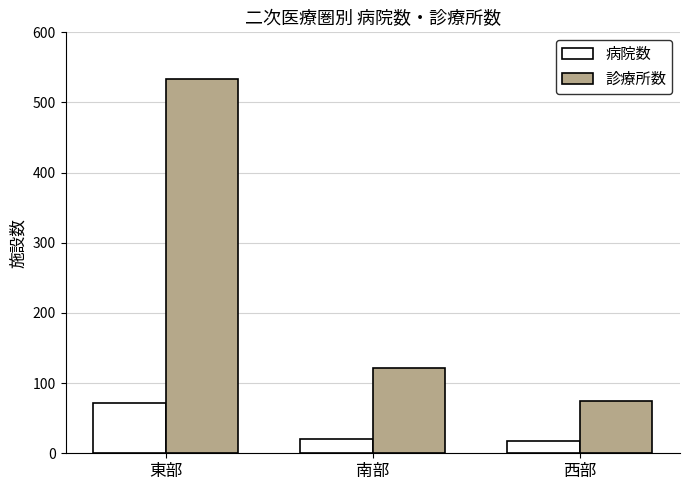

Reading left to right, list all the values displayed in this chart.

病院数: 72	20	17
診療所数: 533	122	75